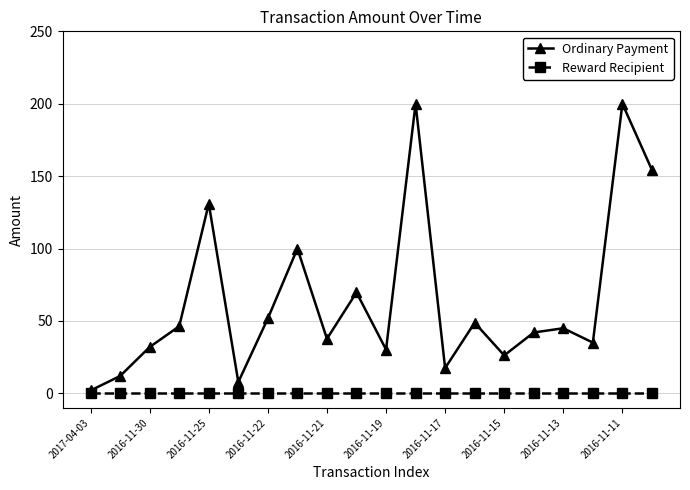

In Ordinary Payment, how many points are higher than both neighbors (excluding endpoints)?

7